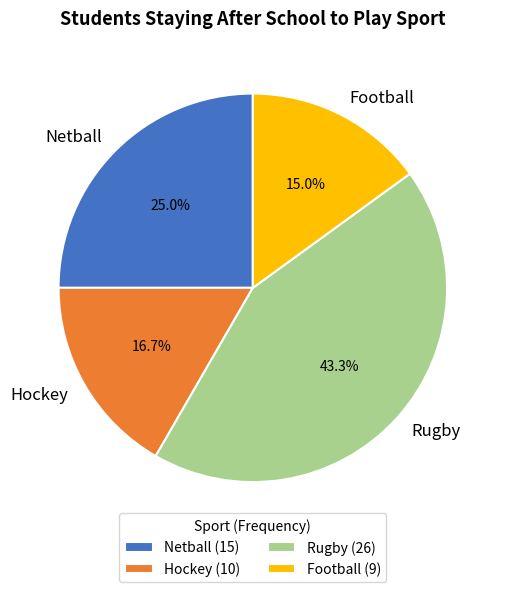

What is the ratio of the value at Rugby to the value at Football?

2.9